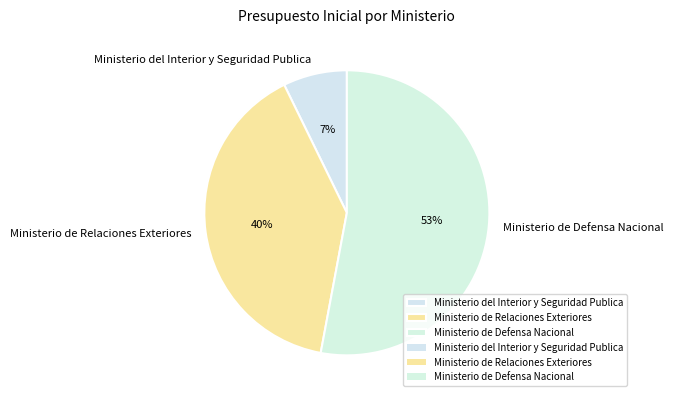

To the nearest percent, what percentage of the pie is Ministerio de Relaciones Exteriores?

40%